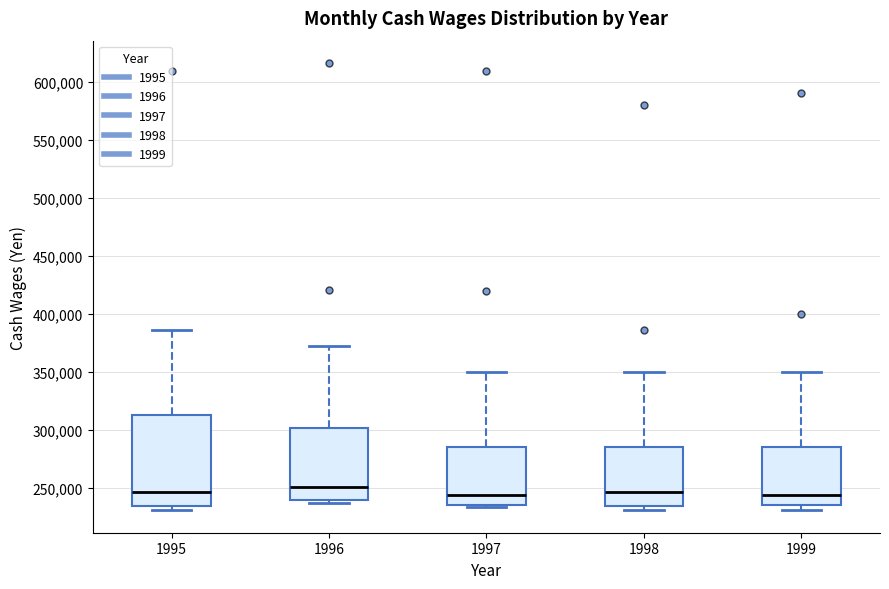

Reading left to right, transcribe this box plot: for each box, give where its median line is, the range the box spans, and where its two whiskers end, as read against the y-axis. The values are not printed on the chart, so give them approximately, as read against the axis.

1995: median 245000, box 235000 to 315000, whiskers 230000 to 385000
1996: median 250000, box 240000 to 300000, whiskers 235000 to 370000
1997: median 245000, box 235000 to 285000, whiskers 235000 (just below the box's lower edge) to 350000
1998: median 245000, box 235000 to 285000, whiskers 230000 to 350000
1999: median 245000, box 235000 to 285000, whiskers 230000 to 350000